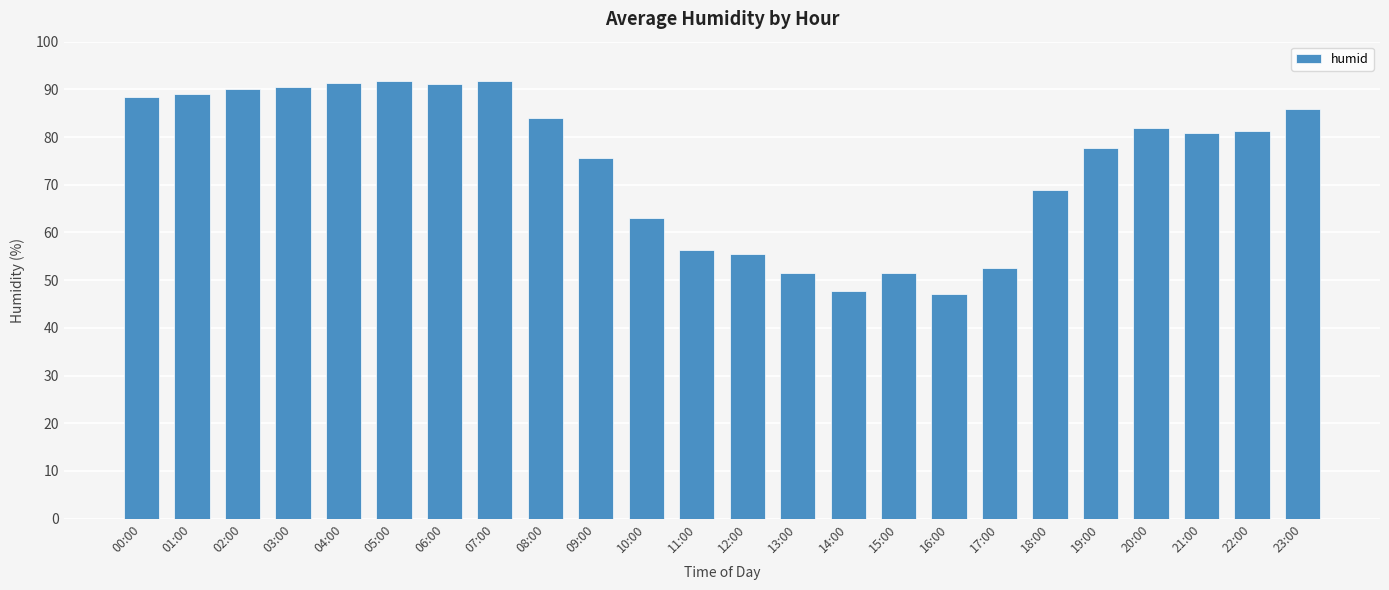

Between 18:00 and 13:00, which is larger?

18:00